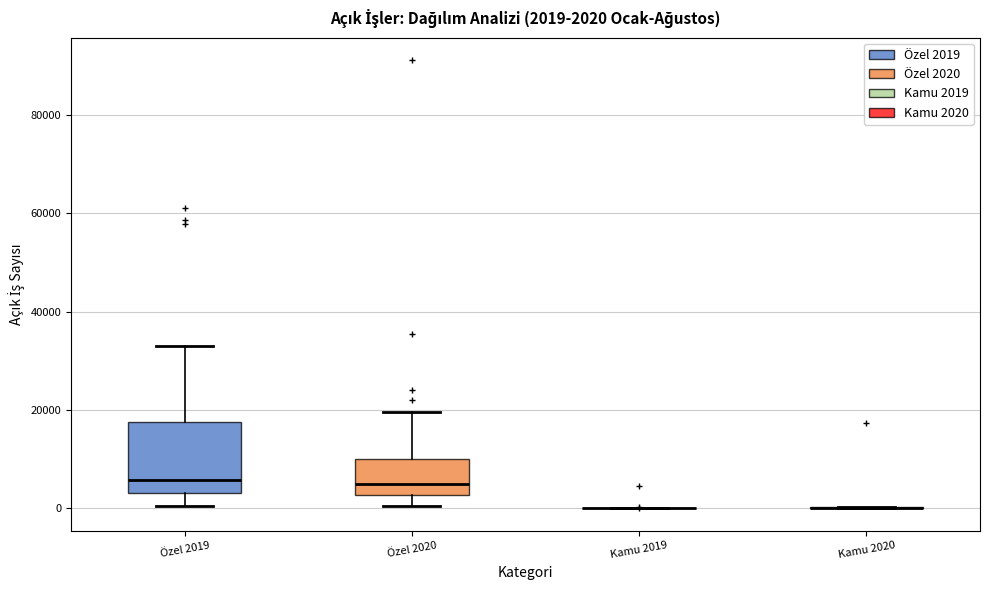

Which box is the tallest, from its lower edge to its upper edge?

Özel 2019